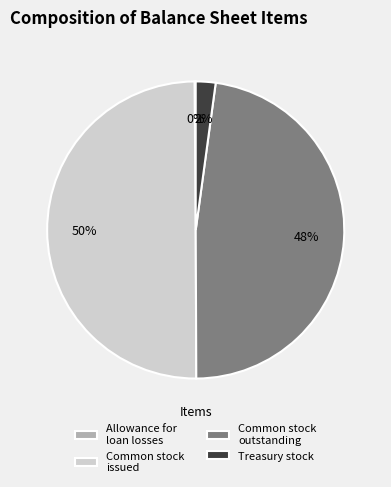

True or false: Common stock issued accounts for 56% of the total.

False